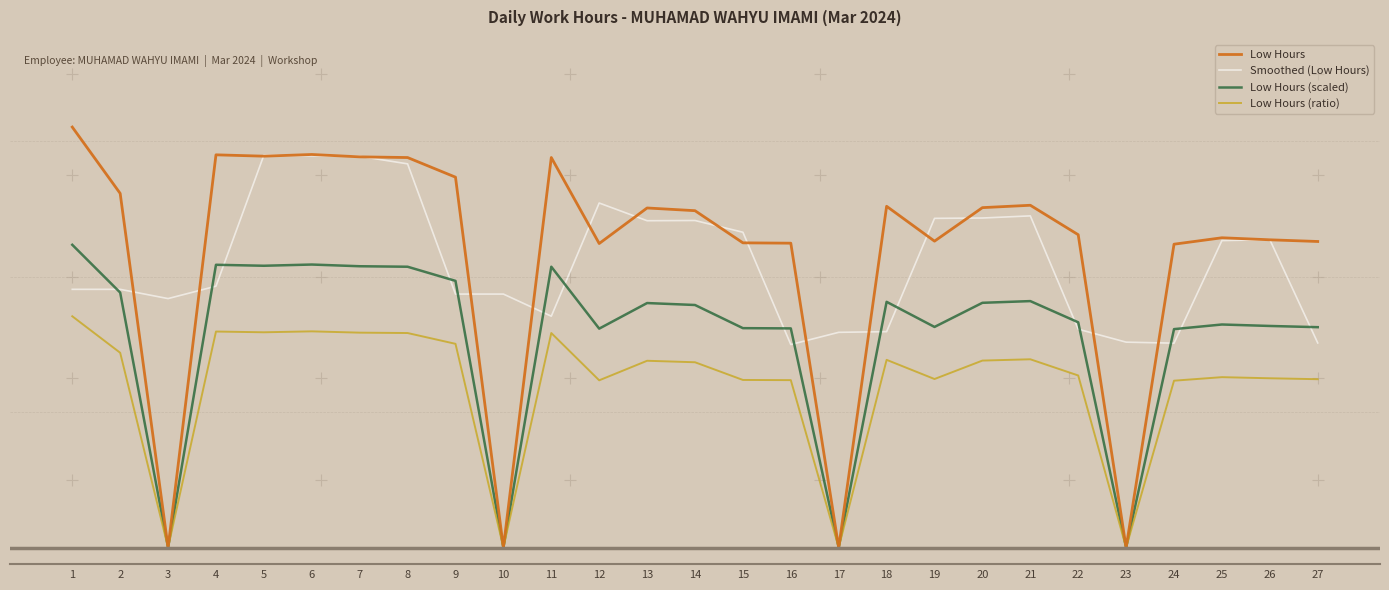

What are all the series names shown in the legend?

Low Hours, Smoothed (Low Hours), Low Hours (scaled), Low Hours (ratio)